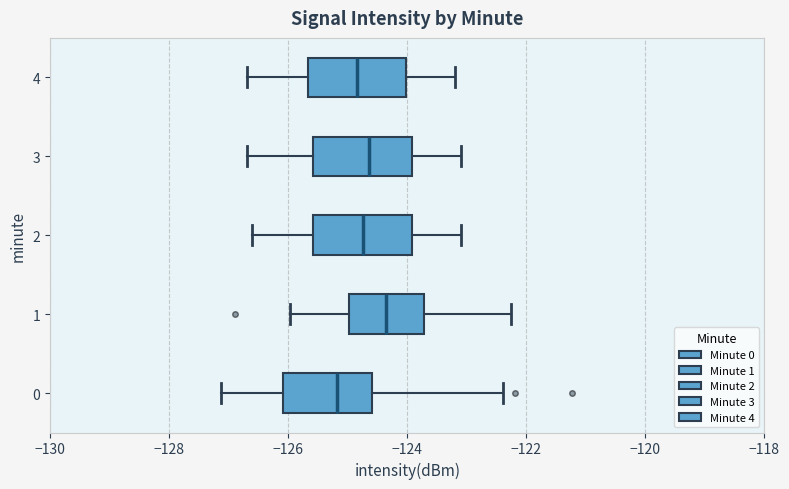

Reading bottom to top, transcribe this box plot: for each box, give where its median line is, the range the box spans, and where its two whiskers end, as read against the x-axis. The values are not printed on the chart, so give them approximately, as read against the axis.

0: median -125.2, box -126.0 to -124.6, whiskers -127.2 to -122.4
1: median -124.4, box -125.0 to -123.8, whiskers -126.0 to -122.2
2: median -124.8, box -125.6 to -124.0, whiskers -126.6 to -123.0
3: median -124.6, box -125.6 to -124.0, whiskers -126.6 to -123.0
4: median -124.8, box -125.6 to -124.0, whiskers -126.6 to -123.2